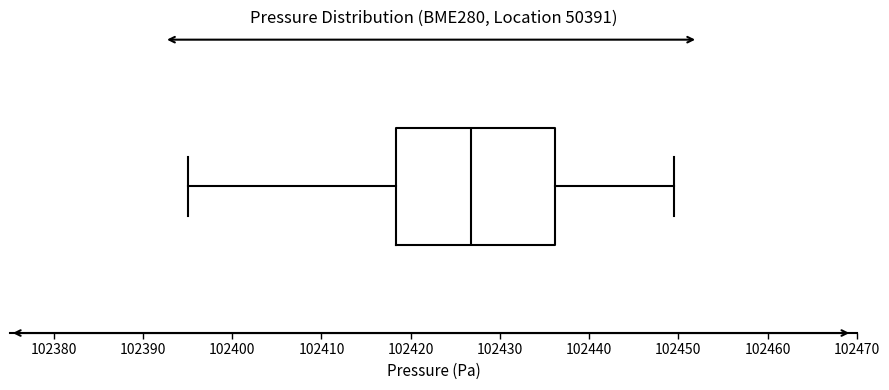

Where does the left whisker of the box end on the x-axis? The values are not printed on the chart, so give them approximately, as read against the axis.

102395